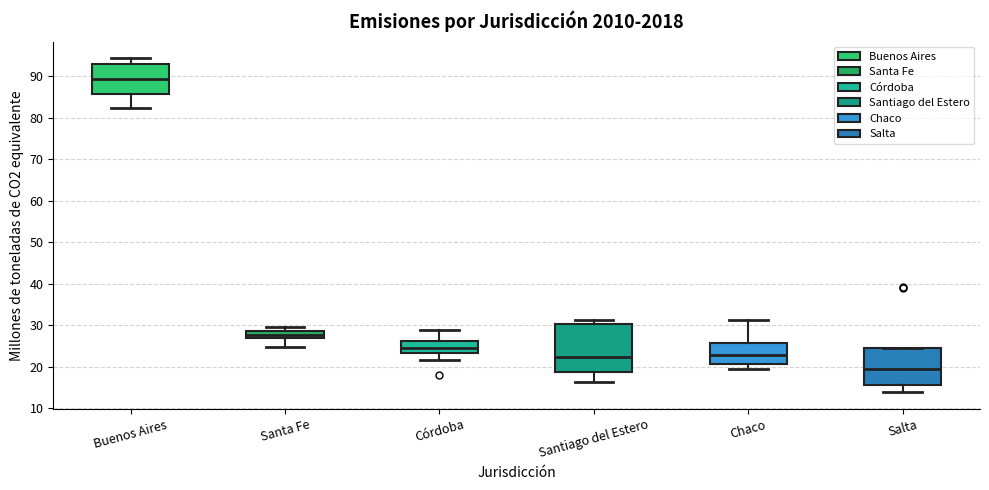

Reading left to right, read every box against the y-axis: the position of its median line, the range the box covers, and the ends of its whiskers. The values are not printed on the chart, so give them approximately, as read against the axis.

Buenos Aires: median 89, box 86 to 93, whiskers 82 to 94
Santa Fe: median 28 (inside the box), box 27 to 28, whiskers 25 to 30
Córdoba: median 25, box 23 to 26, whiskers 22 to 29
Santiago del Estero: median 22, box 19 to 30, whiskers 16 to 31
Chaco: median 23, box 21 to 26, whiskers 20 to 31
Salta: median 19, box 16 to 24, whiskers 14 to 24